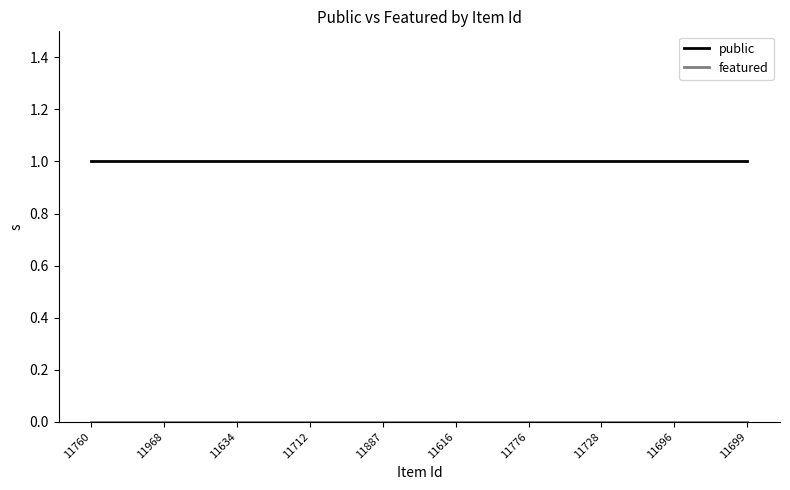

Is this an area chart (filled region under the line)?

No